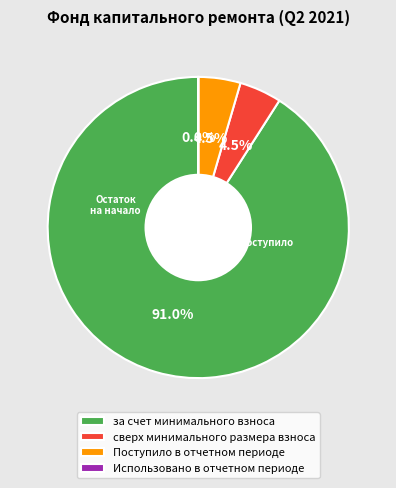

Which slice represents more than half of the pie?

за счет минимального взноса